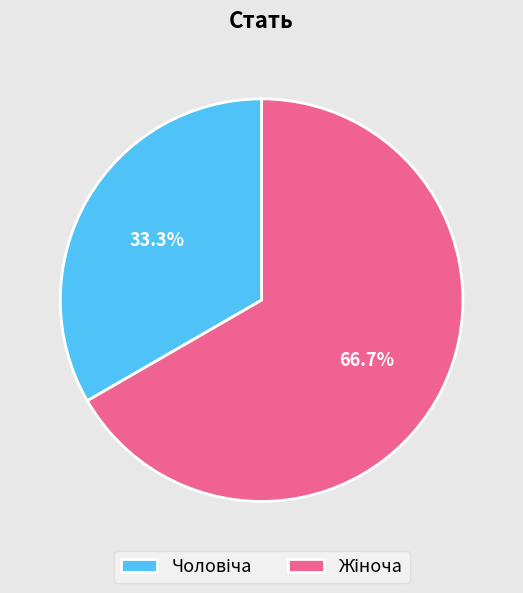

How many slices are in this pie chart?

2